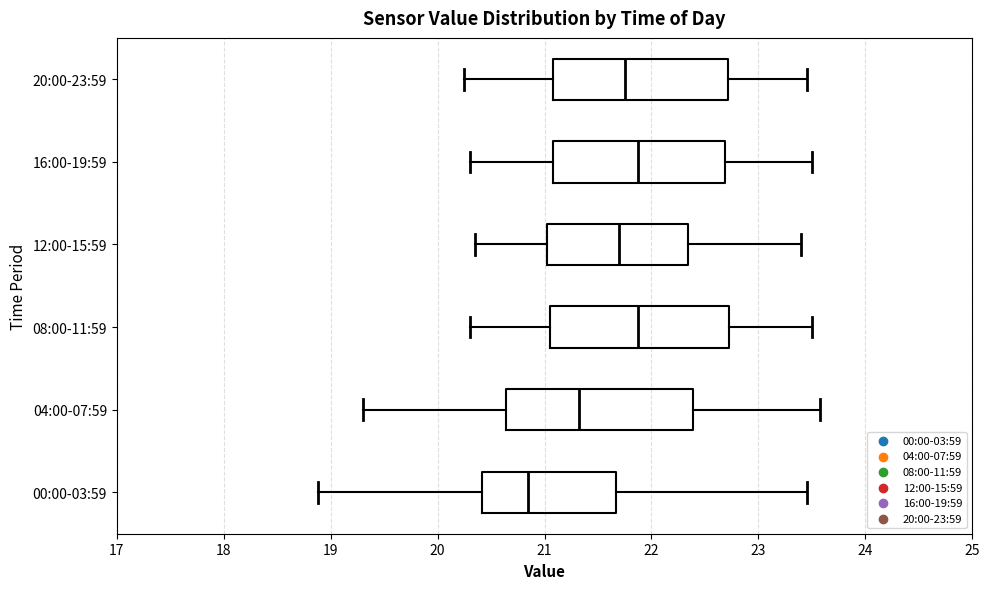

Reading bottom to top, transcribe this box plot: for each box, give where its median line is, the range the box spans, and where its two whiskers end, as read against the x-axis. The values are not printed on the chart, so give them approximately, as read against the axis.

00:00-03:59: median 20.9, box 20.4 to 21.7, whiskers 18.9 to 23.5
04:00-07:59: median 21.3, box 20.6 to 22.4, whiskers 19.3 to 23.6
08:00-11:59: median 21.9, box 21.1 to 22.7, whiskers 20.3 to 23.5
12:00-15:59: median 21.7, box 21.0 to 22.3, whiskers 20.4 to 23.4
16:00-19:59: median 21.9, box 21.1 to 22.7, whiskers 20.3 to 23.5
20:00-23:59: median 21.8, box 21.1 to 22.7, whiskers 20.3 to 23.5